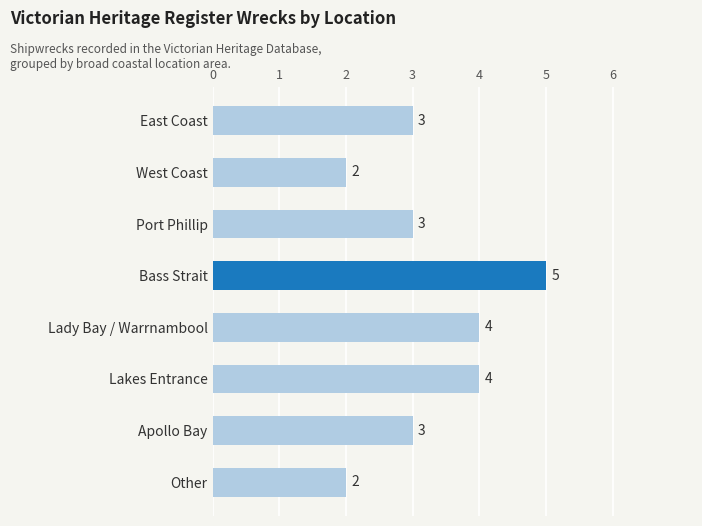

What is the maximum value shown in the chart?

5